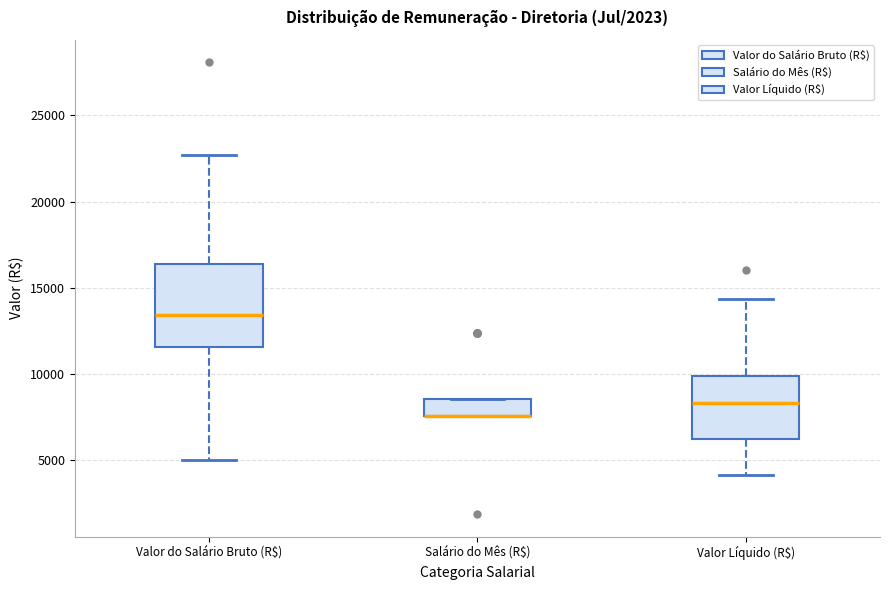

Reading left to right, transcribe this box plot: for each box, give where its median line is, the range the box spans, and where its two whiskers end, as read against the y-axis. The values are not printed on the chart, so give them approximately, as read against the axis.

Valor do Salário Bruto (R$): median 13500, box 11500 to 16500, whiskers 5000 to 22500
Salário do Mês (R$): median 7500 (drawn on the box's lower edge), box 7500 to 8500, whiskers 7500 to 8500
Valor Líquido (R$): median 8500, box 6500 to 10000, whiskers 4000 to 14500